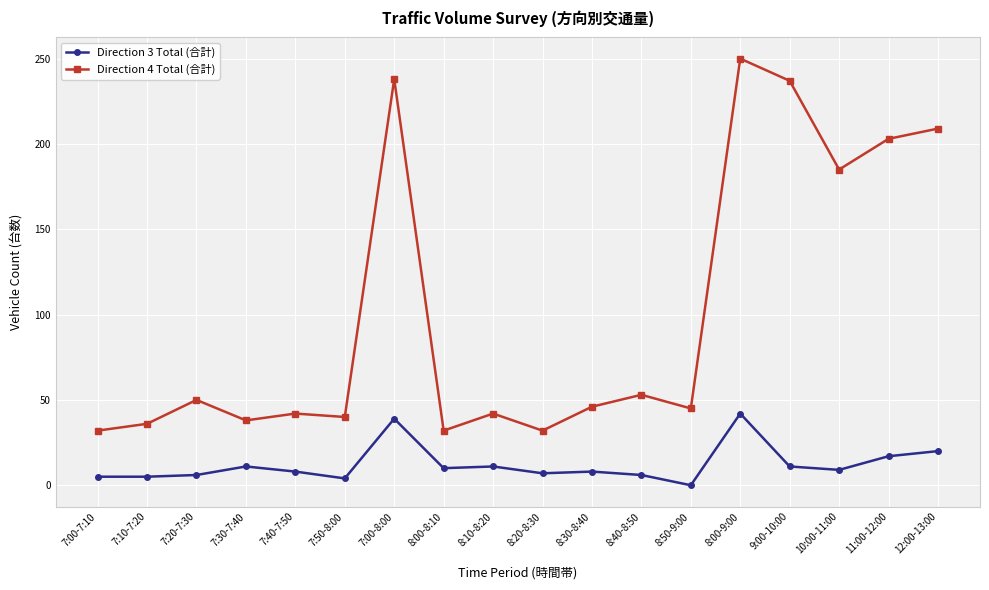

What is the label of the 7th point from the right?

8:40-8:50